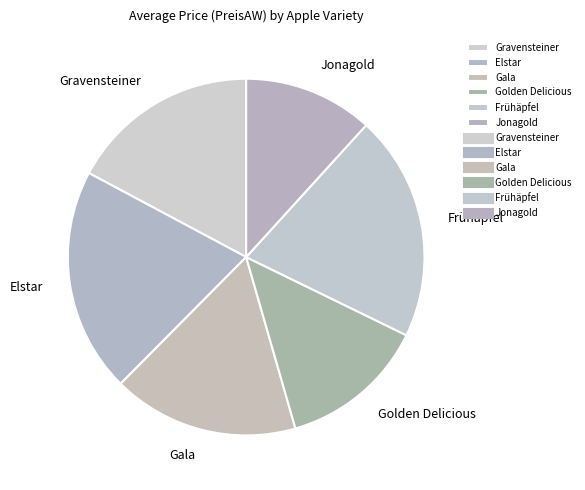

How many slices are in this pie chart?

6